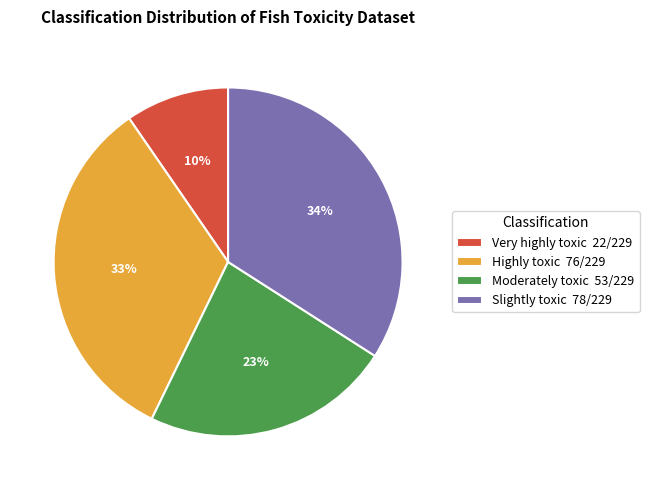

What is the smallest slice in the pie chart?

Very highly toxic